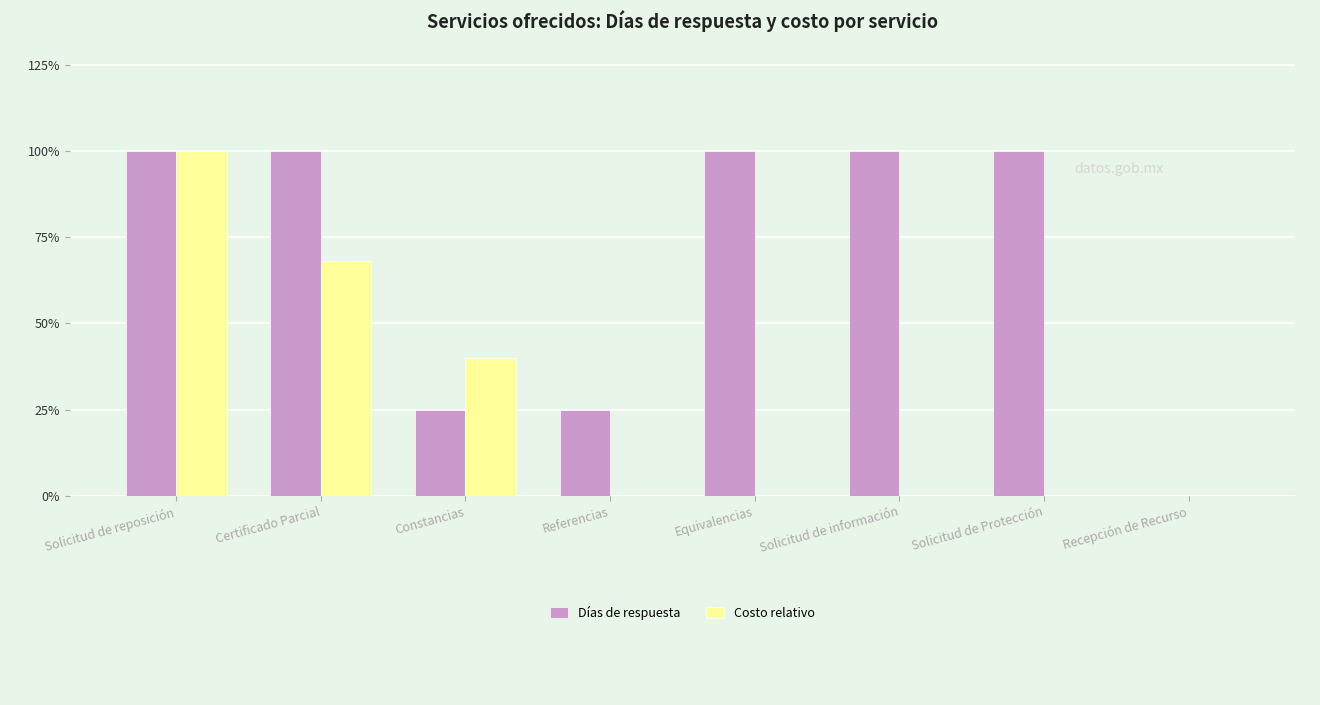

What is the sum of the Días de respuesta values at Solicitud de Protección and Equivalencias?

200